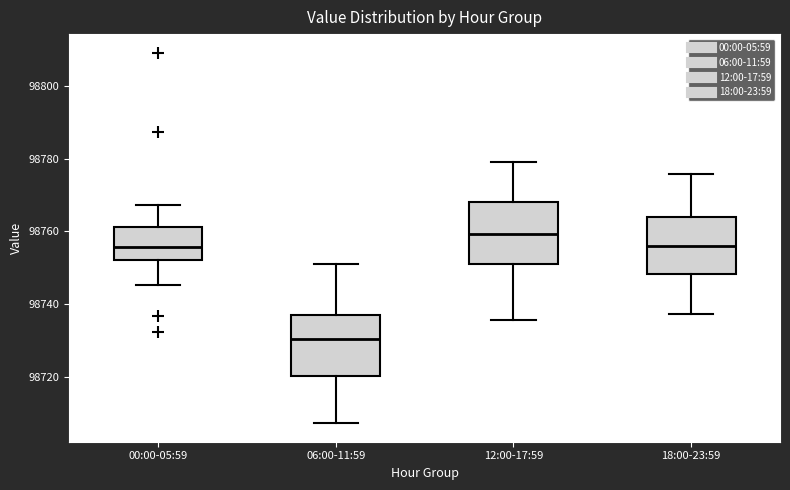

Reading left to right, read every box against the y-axis: the position of its median line, the range the box covers, and the ends of its whiskers. The values are not printed on the chart, so give them approximately, as read against the axis.

00:00-05:59: median 98756, box 98752 to 98762, whiskers 98746 to 98768
06:00-11:59: median 98730, box 98720 to 98736, whiskers 98708 to 98752
12:00-17:59: median 98760, box 98752 to 98768, whiskers 98736 to 98780
18:00-23:59: median 98756, box 98748 to 98764, whiskers 98738 to 98776